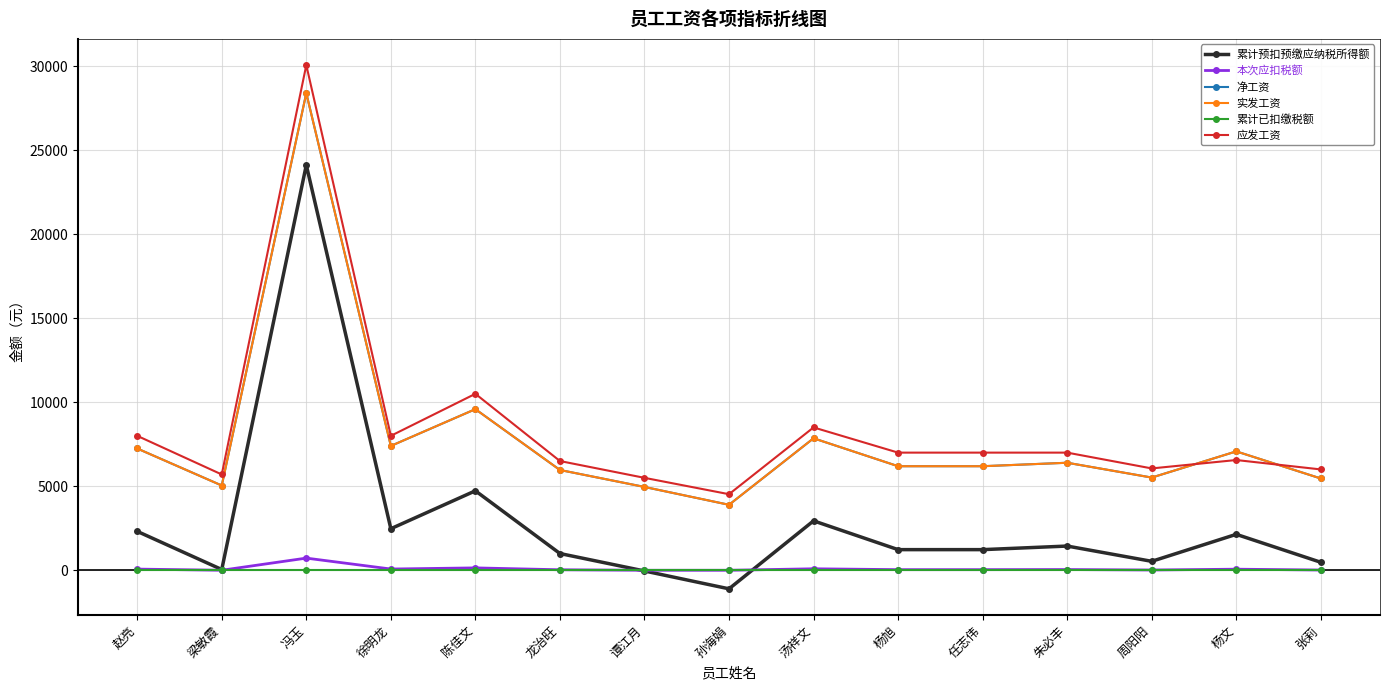

Is this an area chart (filled region under the line)?

No